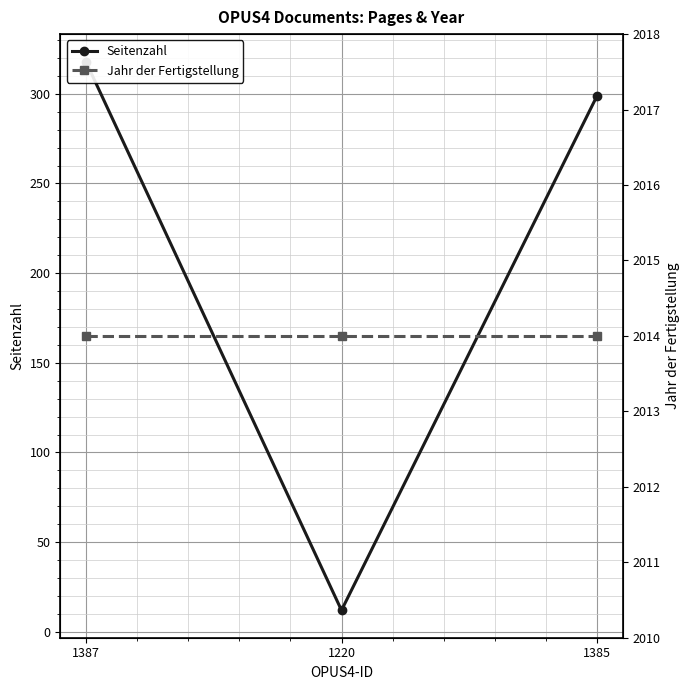

At which label is Seitenzahl closest to 165?

1385